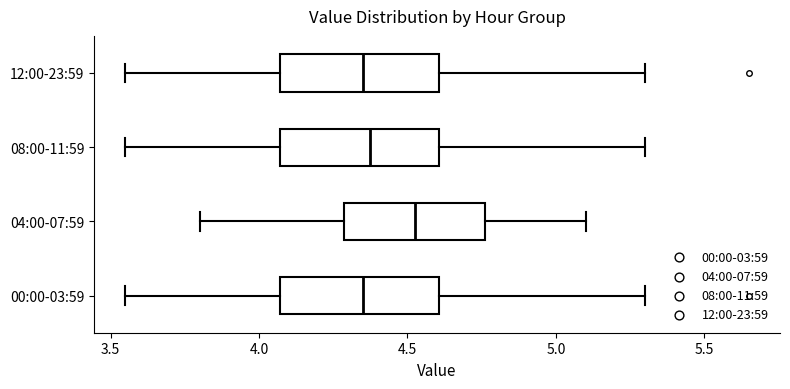

Reading bottom to top, read every box against the x-axis: the position of its median line, the range the box covers, and the ends of its whiskers. The values are not printed on the chart, so give them approximately, as read against the axis.

00:00-03:59: median 4.35, box 4.05 to 4.60, whiskers 3.55 to 5.30
04:00-07:59: median 4.55, box 4.30 to 4.75, whiskers 3.80 to 5.10
08:00-11:59: median 4.40, box 4.05 to 4.60, whiskers 3.55 to 5.30
12:00-23:59: median 4.35, box 4.05 to 4.60, whiskers 3.55 to 5.30